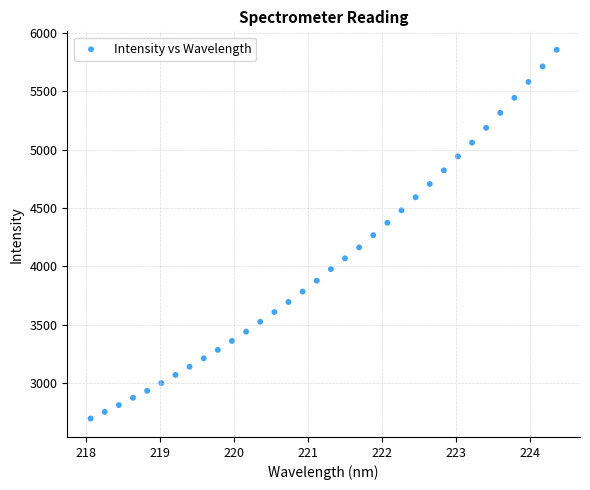

What is the range of Y values (max minus min)?

3161.1